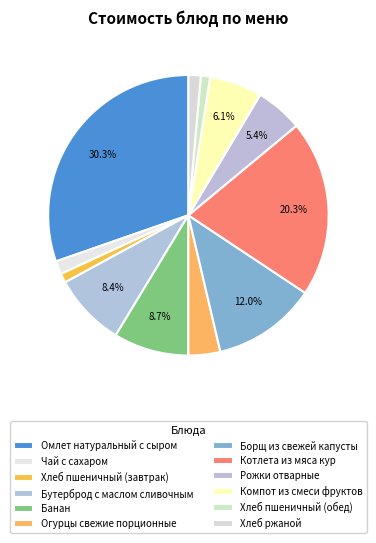

How many slices are in this pie chart?

12